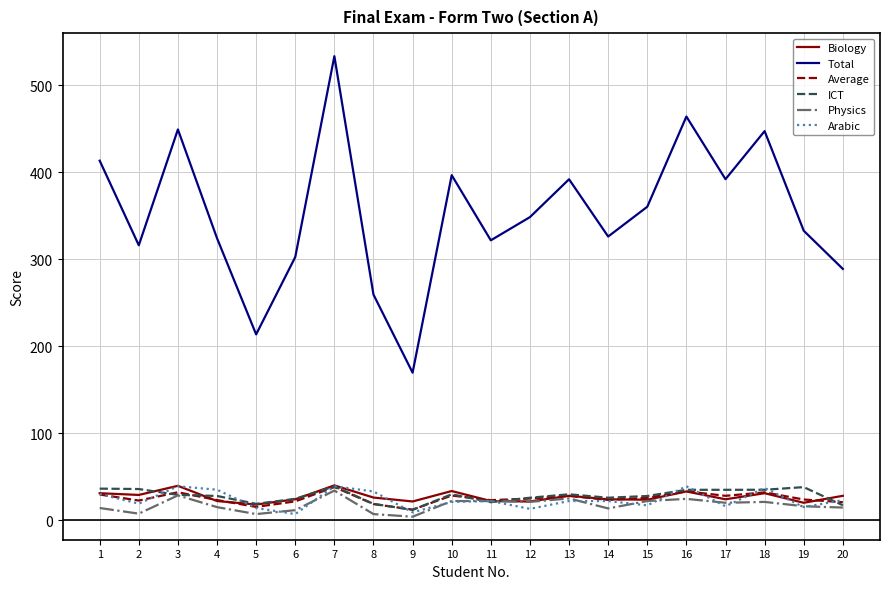

Which series has the largest range (max minus min)?

Total